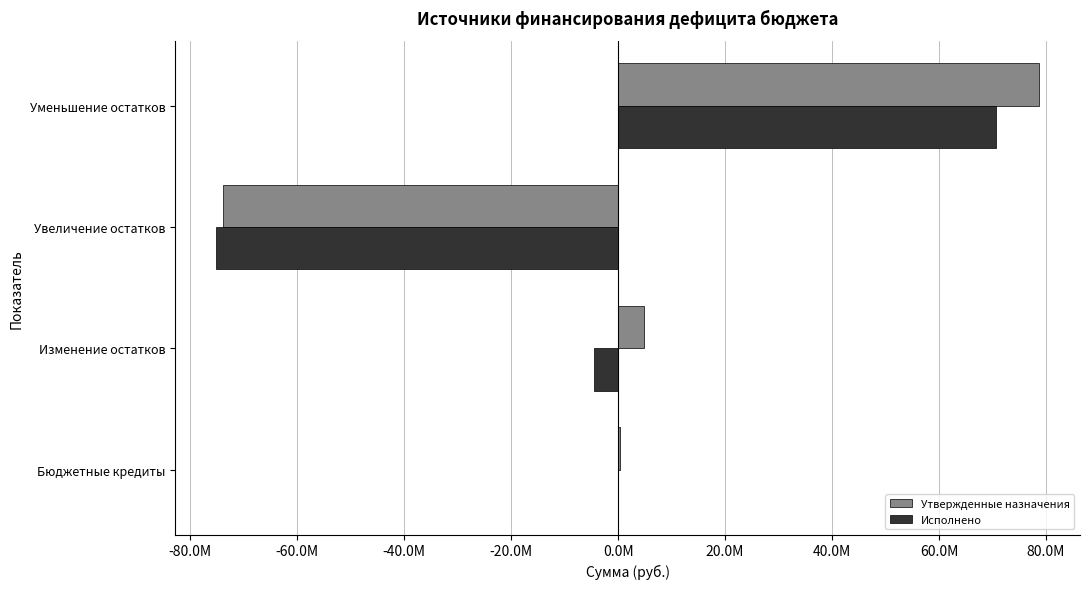

Which category has the highest value across all series?

Уменьшение остатков